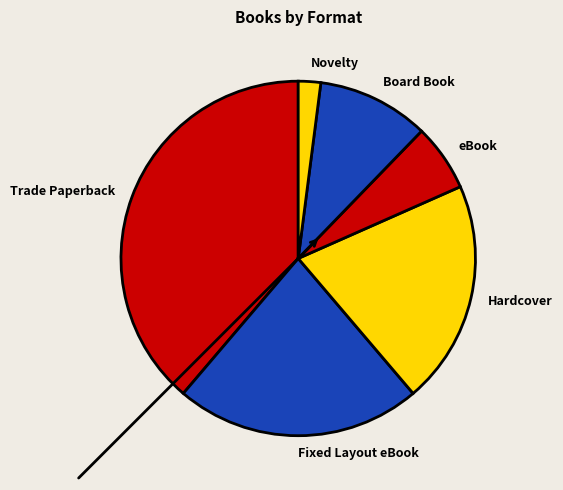

Does Hardcover represent more than half of the total?

No